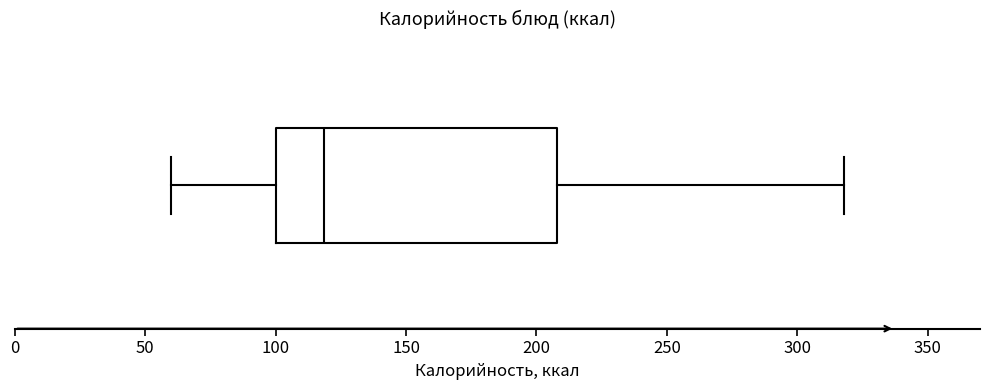

Where is the right edge of the box on the x-axis? The values are not printed on the chart, so give them approximately, as read against the axis.

210